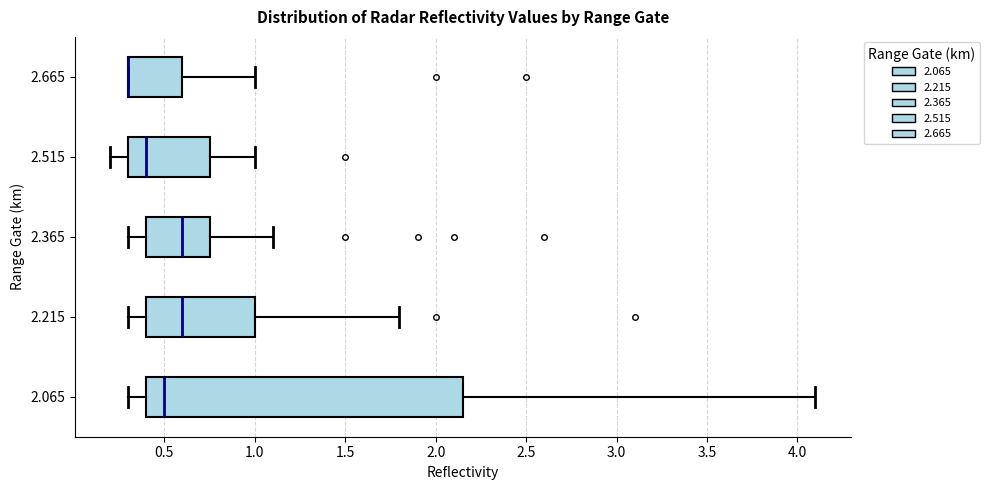

Reading bottom to top, read every box against the x-axis: the position of its median line, the range the box covers, and the ends of its whiskers. The values are not printed on the chart, so give them approximately, as read against the axis.

2.065: median 0.50, box 0.40 to 2.15, whiskers 0.30 to 4.10
2.215: median 0.60, box 0.40 to 1.00, whiskers 0.30 to 1.80
2.365: median 0.60, box 0.40 to 0.75, whiskers 0.30 to 1.10
2.515: median 0.40, box 0.30 to 0.75, whiskers 0.20 to 1.00
2.665: median 0.30 (drawn on the box's left edge), box 0.30 to 0.60, whiskers 0.30 to 1.00